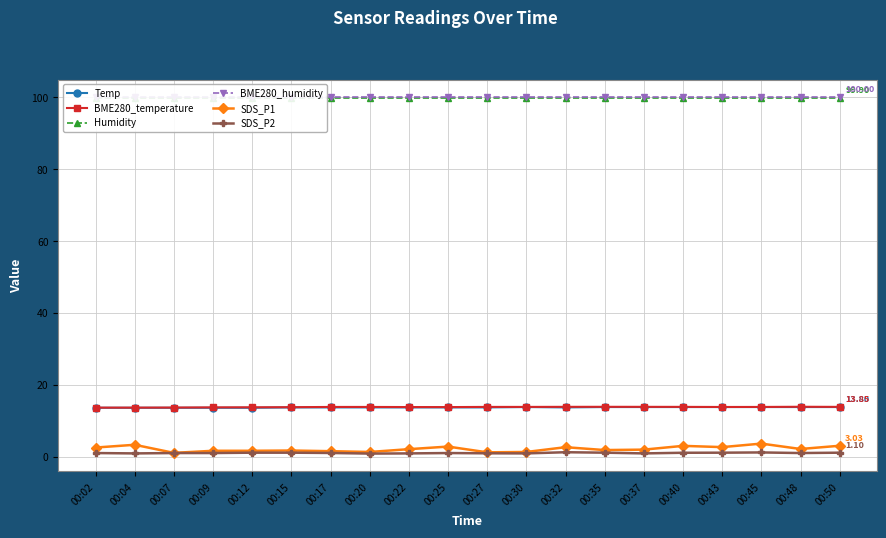

At 00:32, list the series in order from smallest to largest.

SDS_P2, SDS_P1, Temp, BME280_temperature, Humidity, BME280_humidity